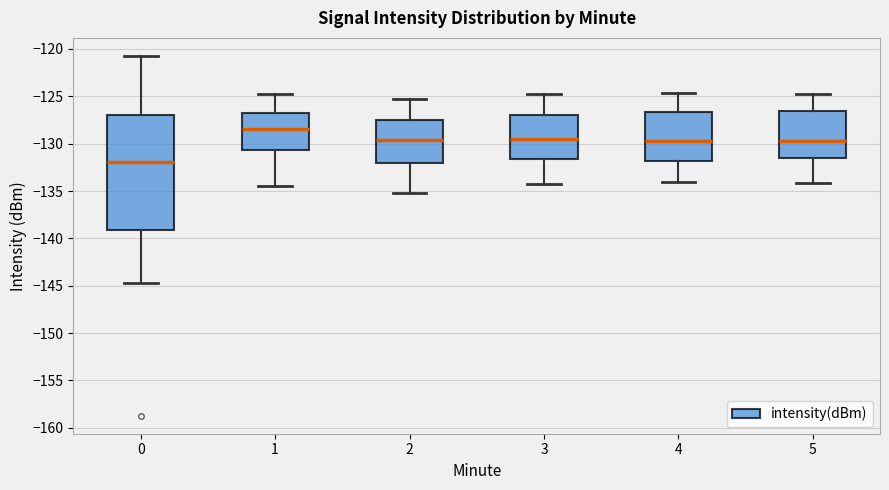

Reading left to right, transcribe this box plot: for each box, give where its median line is, the range the box spans, and where its two whiskers end, as read against the y-axis. The values are not printed on the chart, so give them approximately, as read against the axis.

0: median -132.0, box -139.0 to -127.0, whiskers -144.5 to -120.5
1: median -128.5, box -130.5 to -127.0, whiskers -134.5 to -125.0
2: median -129.5, box -132.0 to -127.5, whiskers -135.0 to -125.5
3: median -129.5, box -131.5 to -127.0, whiskers -134.5 to -125.0
4: median -129.5, box -132.0 to -126.5, whiskers -134.0 to -124.5
5: median -129.5, box -131.5 to -126.5, whiskers -134.0 to -125.0